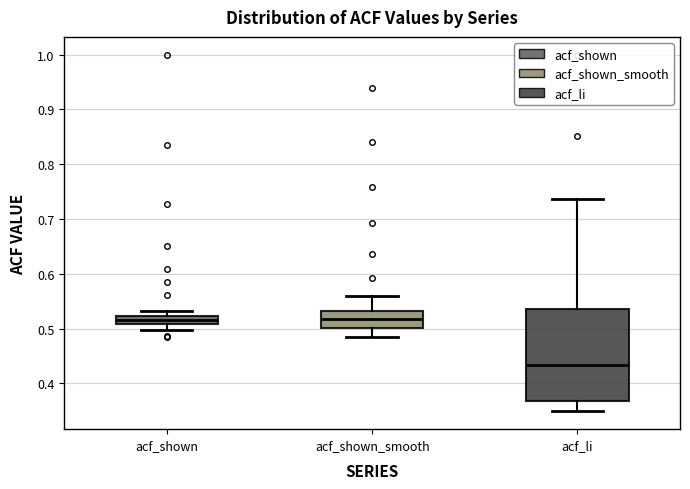

Where does the upper whisker of the box for acf_li end on the y-axis? The values are not printed on the chart, so give them approximately, as read against the axis.

0.74